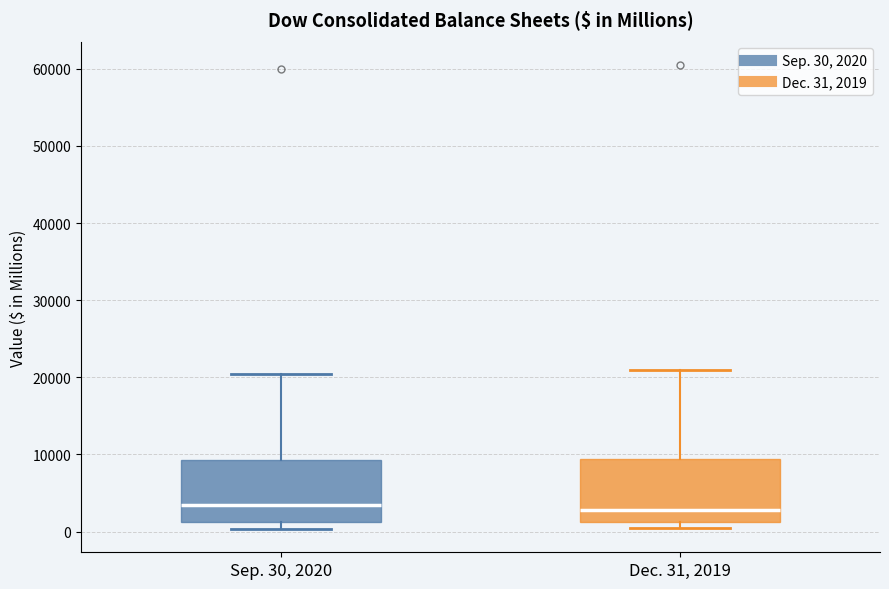

Where does the upper whisker of the box for Sep. 30, 2020 end on the y-axis? The values are not printed on the chart, so give them approximately, as read against the axis.

20000